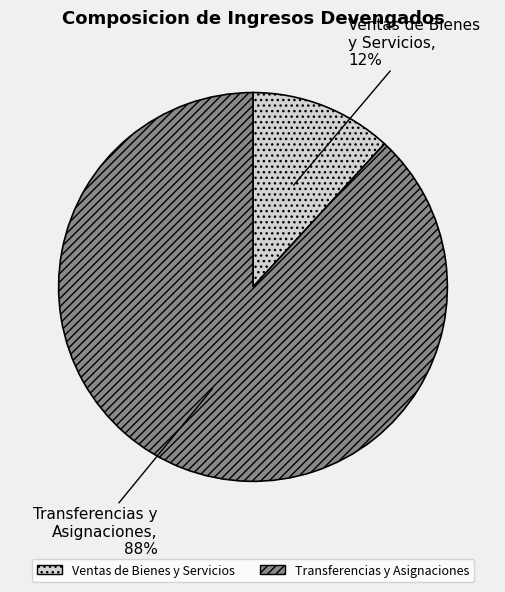

To the nearest percent, what is the average slice percentage?

50%